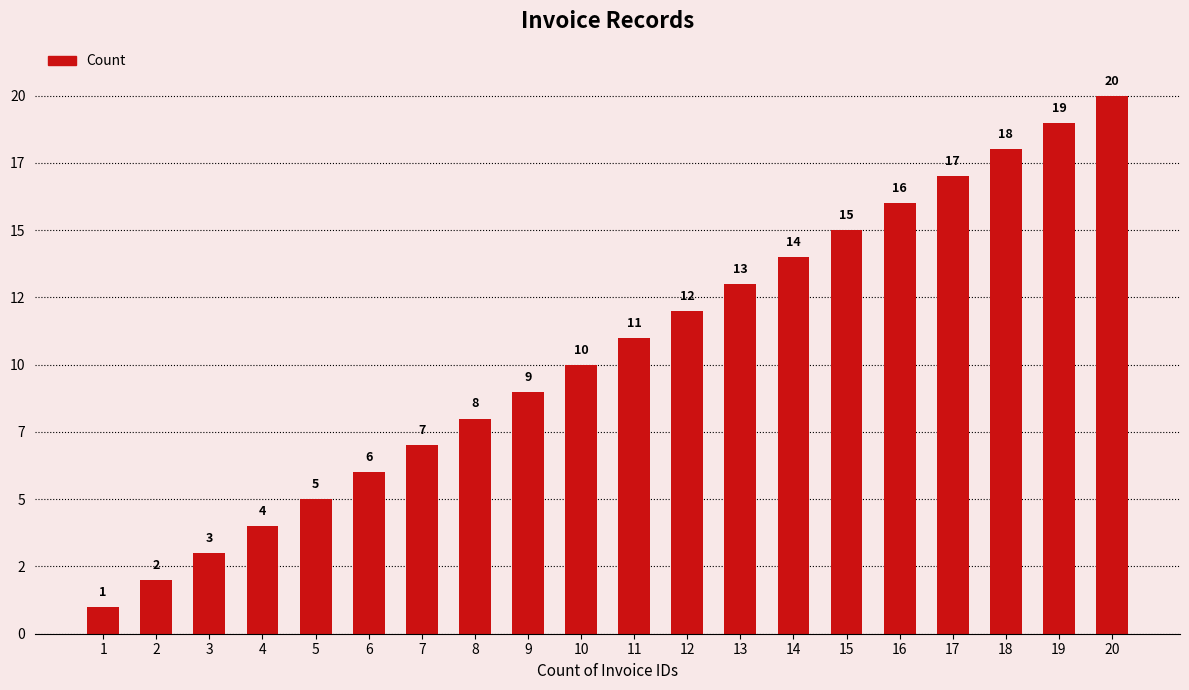

At which label is the value closest to 10?

10